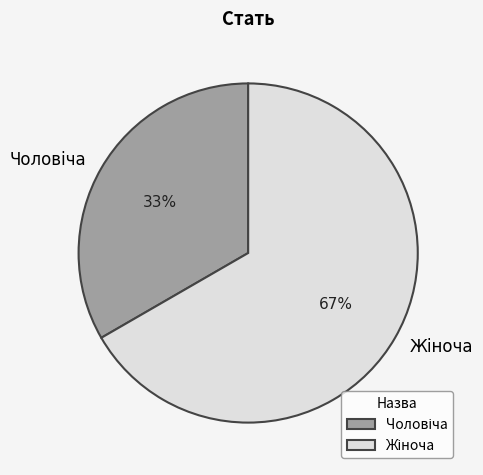

Does any single category account for the majority?

Yes